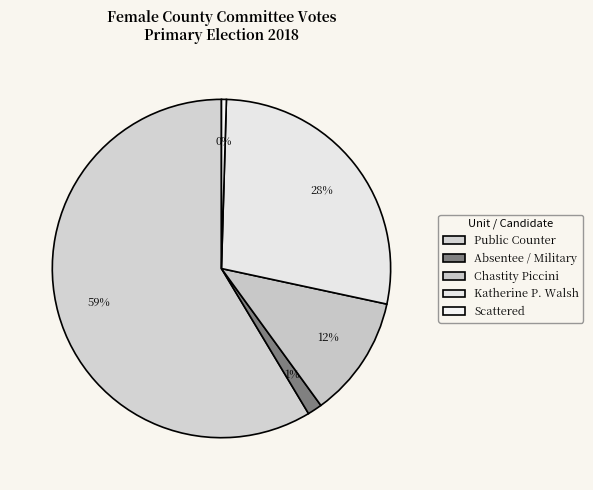

To the nearest percent, what is the difference between the largest and smallest slice percentages?

59%